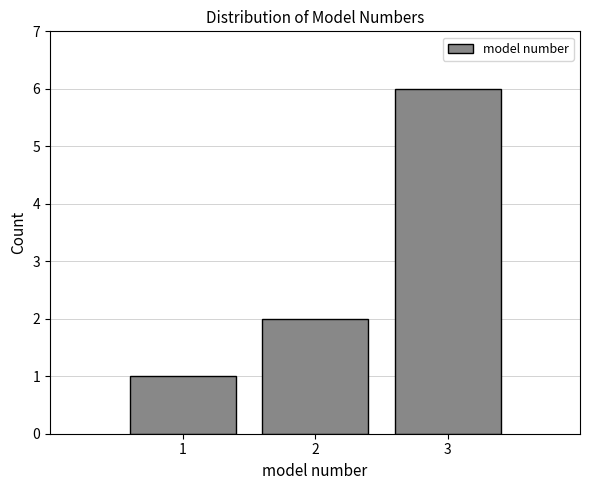

How tall is the bar that spans 0.5 to 1.5 on the x-axis? The values are not printed on the chart, so give them approximately, as read against the axis.

1